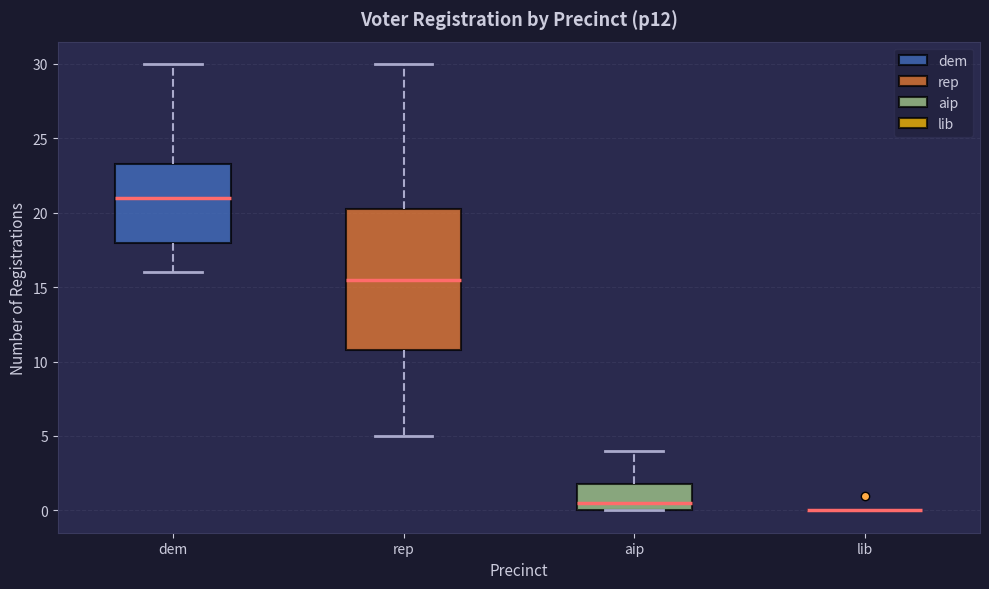

Reading left to right, transcribe this box plot: for each box, give where its median line is, the range the box spans, and where its two whiskers end, as read against the y-axis. The values are not printed on the chart, so give them approximately, as read against the axis.

dem: median 21.0, box 18.0 to 23.5, whiskers 16.0 to 30.0
rep: median 15.5, box 11.0 to 20.5, whiskers 5.0 to 30.0
aip: median 0.5, box 0.0 to 2.0, whiskers 0.0 to 4.0
lib: box collapsed to a line at 0.0, whiskers 0.0 to 0.0